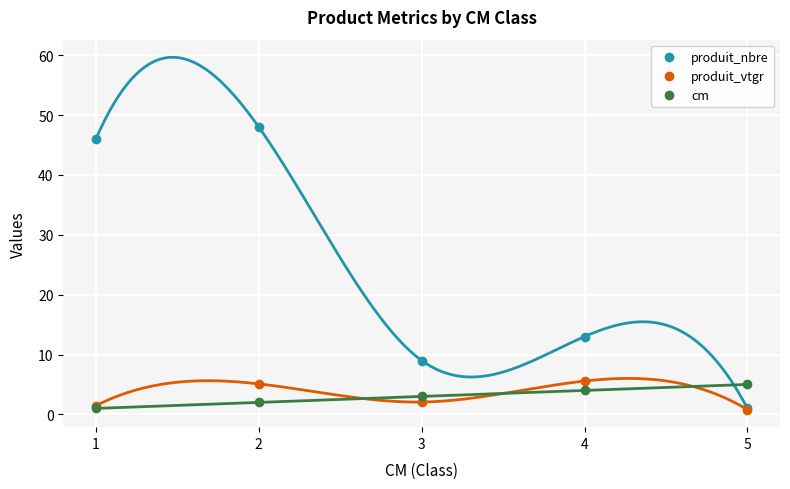

What is the smallest value displayed?

0.8